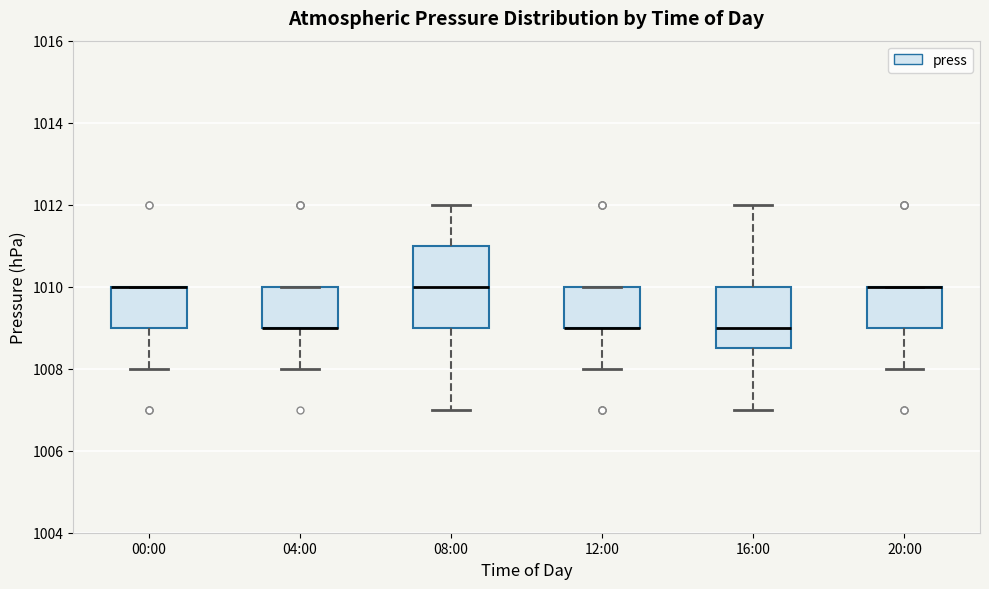

Reading left to right, transcribe this box plot: for each box, give where its median line is, the range the box spans, and where its two whiskers end, as read against the y-axis. The values are not printed on the chart, so give them approximately, as read against the axis.

00:00: median 1010.0 (drawn on the box's upper edge), box 1009.0 to 1010.0, whiskers 1008.0 to 1010.0
04:00: median 1009.0 (drawn on the box's lower edge), box 1009.0 to 1010.0, whiskers 1008.0 to 1010.0
08:00: median 1010.0, box 1009.0 to 1011.0, whiskers 1007.0 to 1012.0
12:00: median 1009.0 (drawn on the box's lower edge), box 1009.0 to 1010.0, whiskers 1008.0 to 1010.0
16:00: median 1009.0, box 1008.6 to 1010.0, whiskers 1007.0 to 1012.0
20:00: median 1010.0 (drawn on the box's upper edge), box 1009.0 to 1010.0, whiskers 1008.0 to 1010.0